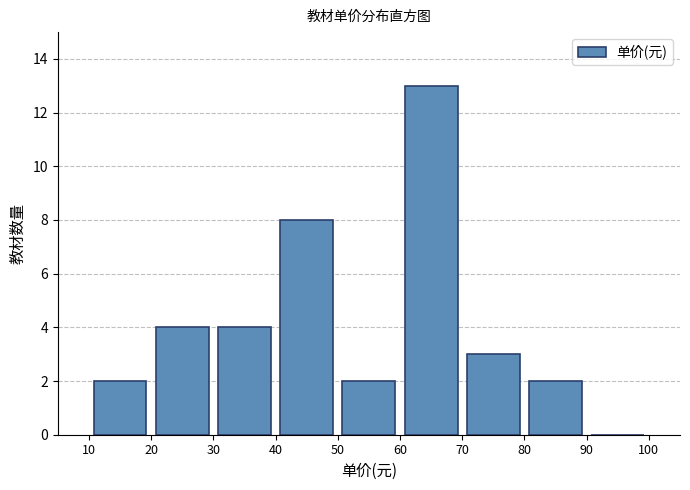

Reading left to right, list every bar in this chart as the range it spans on the x-axis followed by its height. The values are not printed on the chart, so give them approximately, as read against the axis.

10 to 20: 2
20 to 30: 4
30 to 40: 4
40 to 50: 8
50 to 60: 2
60 to 70: 13
70 to 80: 3
80 to 90: 2
90 to 100: 0